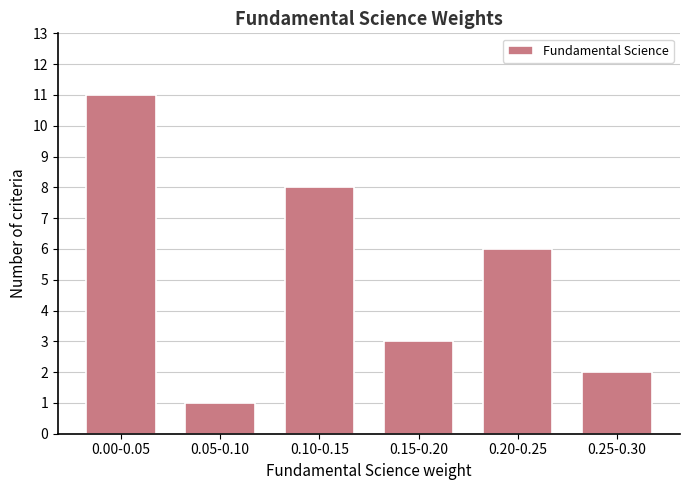

Reading left to right, extract all data points from this chart.

0.00-0.05=11	0.05-0.10=1	0.10-0.15=8	0.15-0.20=3	0.20-0.25=6	0.25-0.30=2